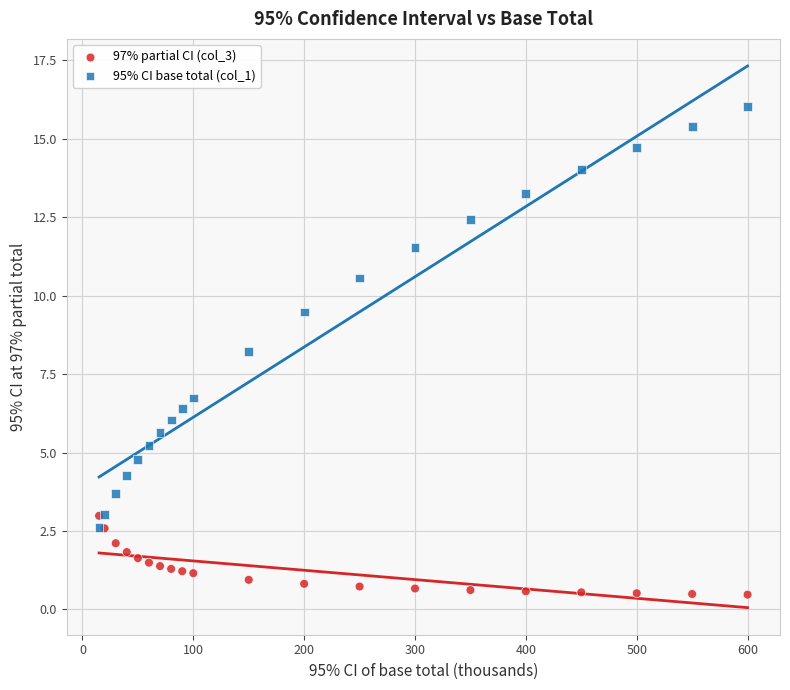

Which series reaches the maximum Y coordinate?

95% CI base total (col_1)